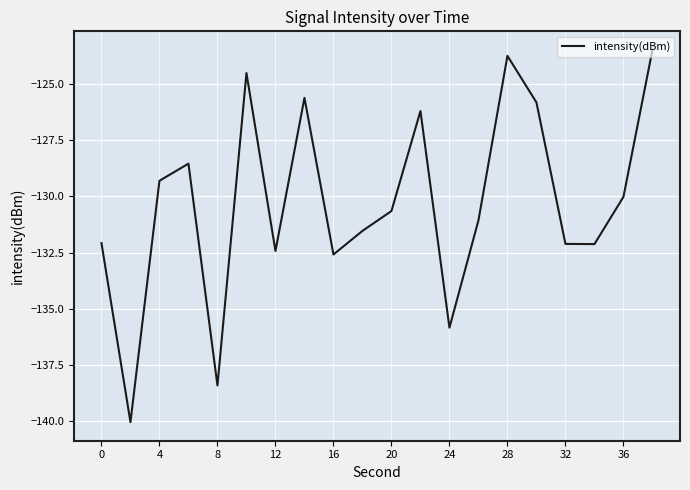

What is the smallest value displayed?

-140.1